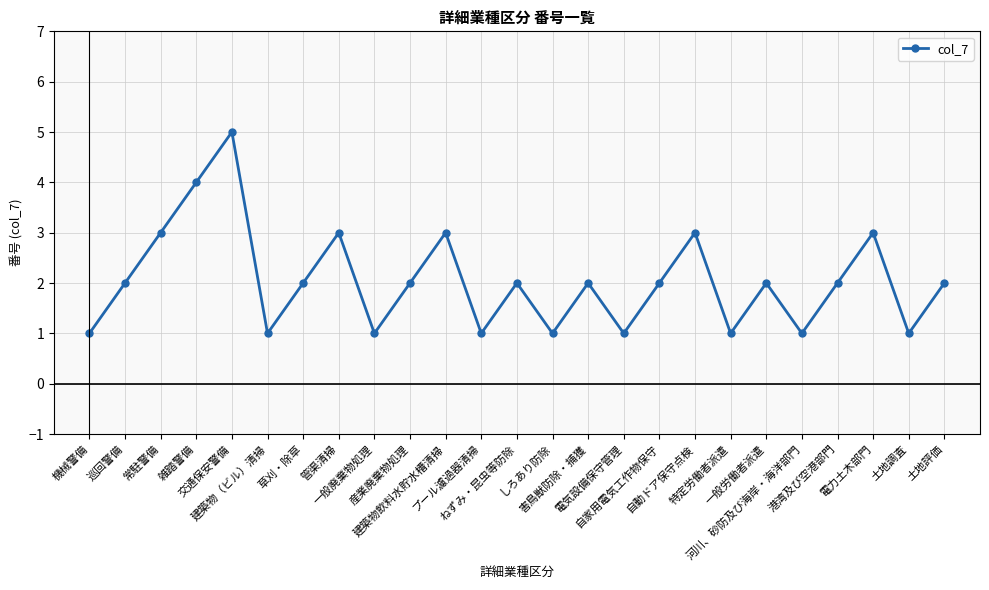

The value at 土地評価 is 2. True or false?

True